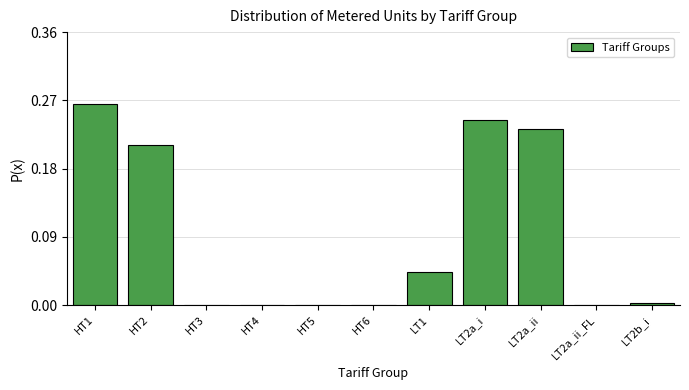

What is the change in value from HT1 to HT6?

-0.3